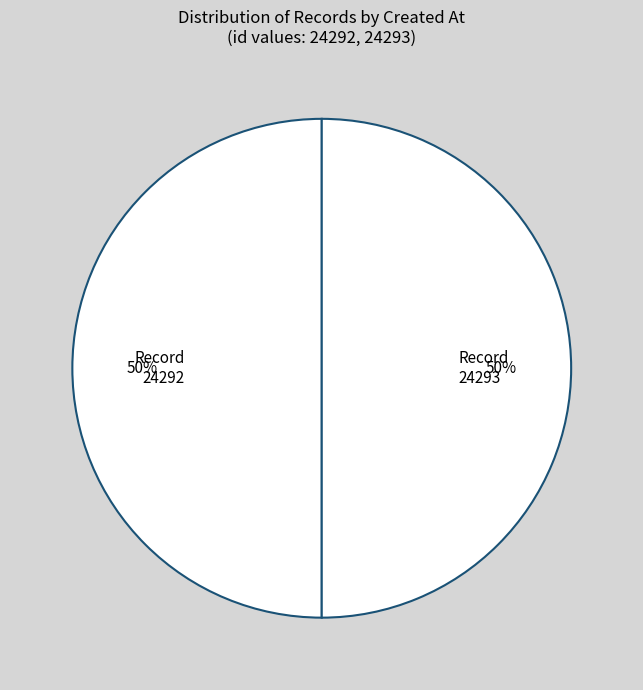

Do Record 24292 and Record 24293 together represent more than half of the pie?

Yes